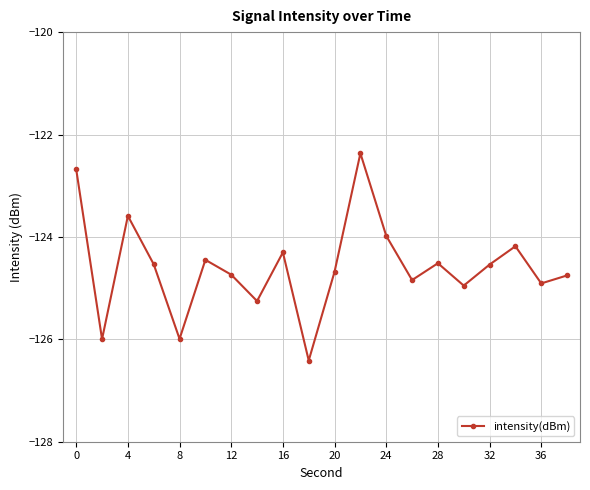

What is the sum of all values?

-2491.7